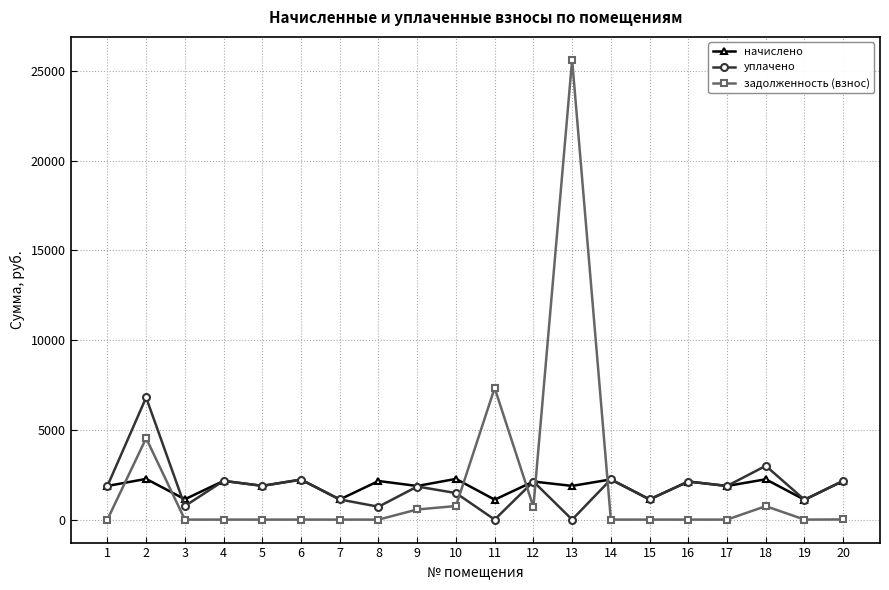

Rank the series by their maximum value, from highest to lowest.

задолженность (взнос), уплачено, начислено